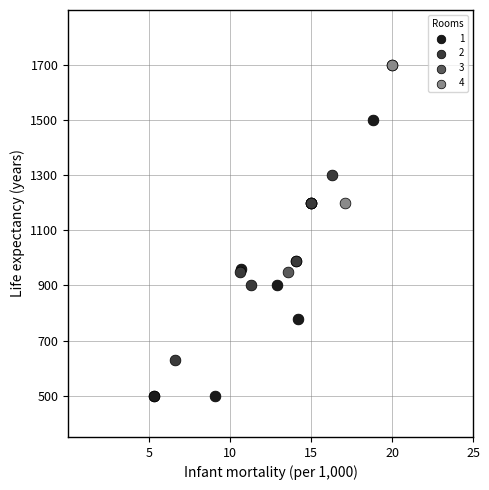

What are all the series names shown in the legend?

1, 2, 3, 4